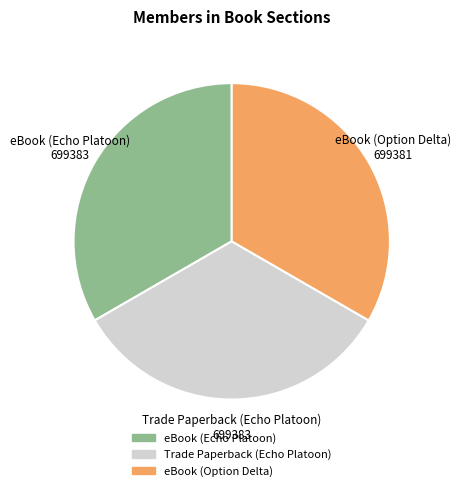

Is there a majority slice in this chart?

No